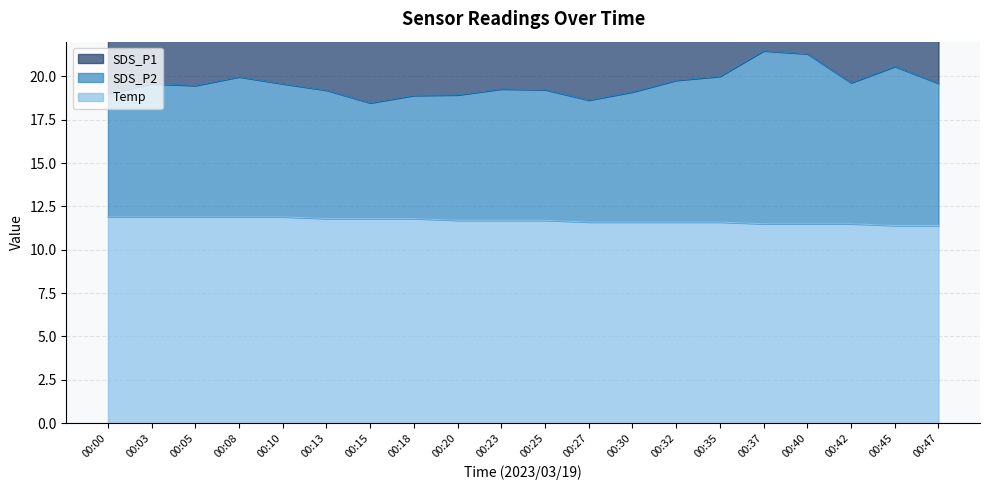

What is the difference between the maximum and second lowest values in the SDS_P2 series?

2.8